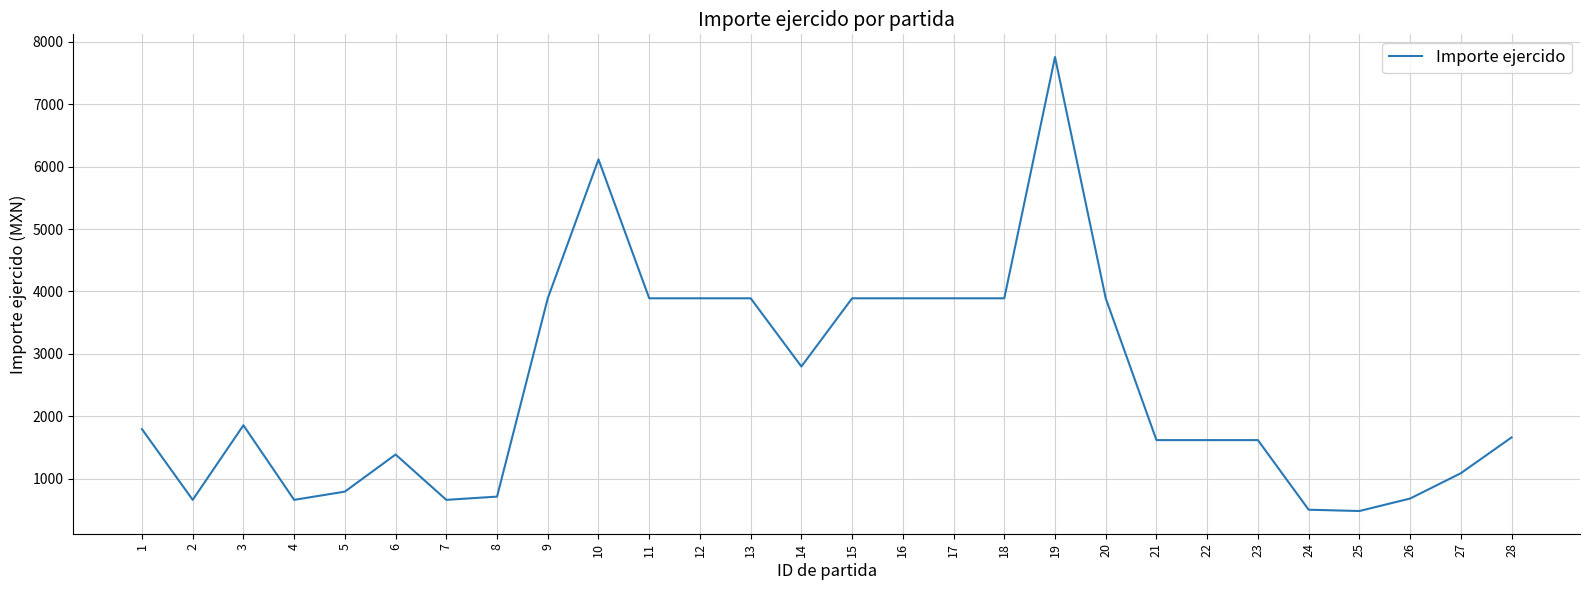

Which has a higher value, 6 or 7?

6